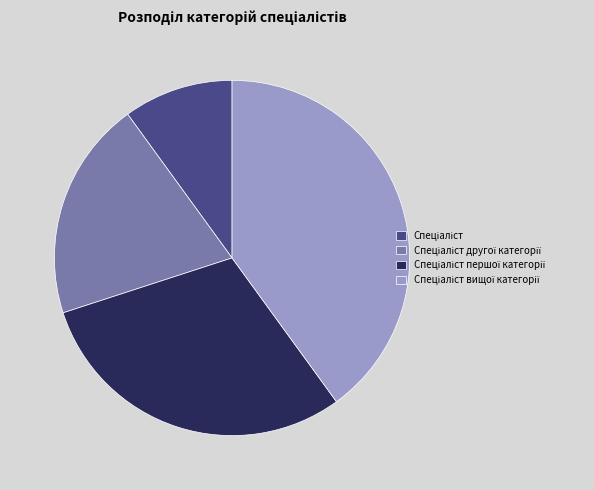

Is there any slice that represents more than half of the pie?

No